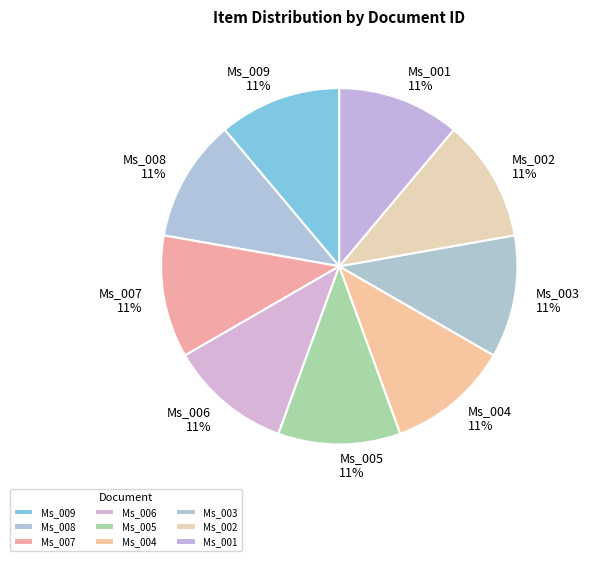

To the nearest percent, what is the combined percentage of Ms_008 and Ms_003?

22%